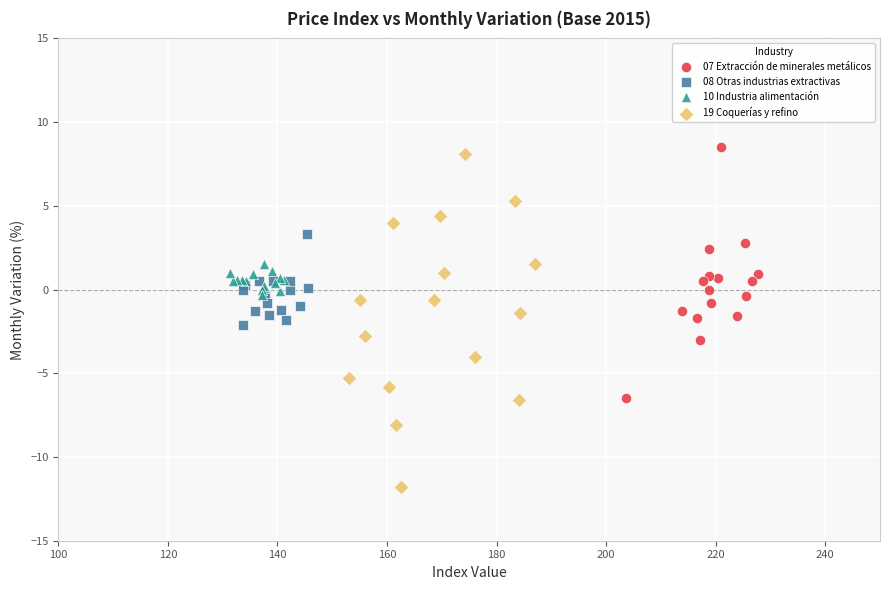

Which series has the widest spread of Y values?

19 Coquerías y refino